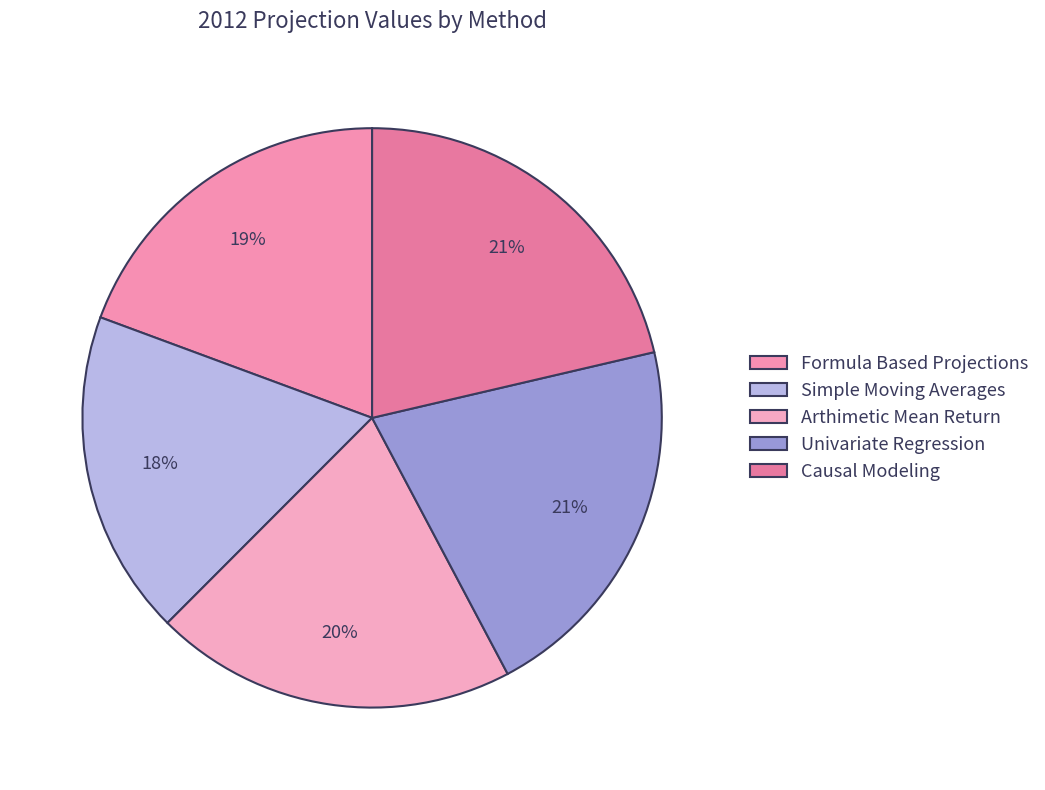

How many segments does this pie chart have?

5